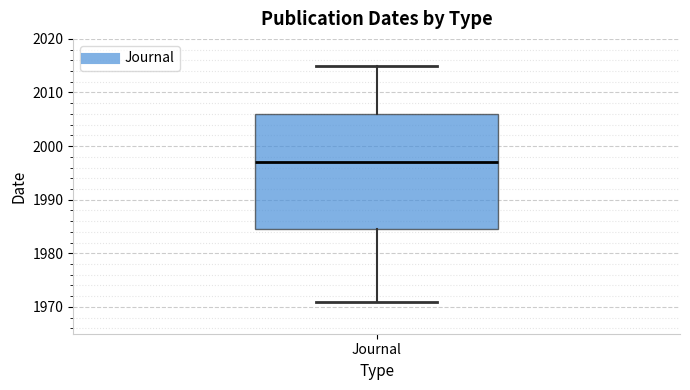

Read this box plot against the y-axis: the position of the median line, the range covered by the box, and the ends of both whiskers. The values are not printed on the chart, so give them approximately, as read against the axis.

median 1997, box 1985 to 2006, whiskers 1971 to 2015